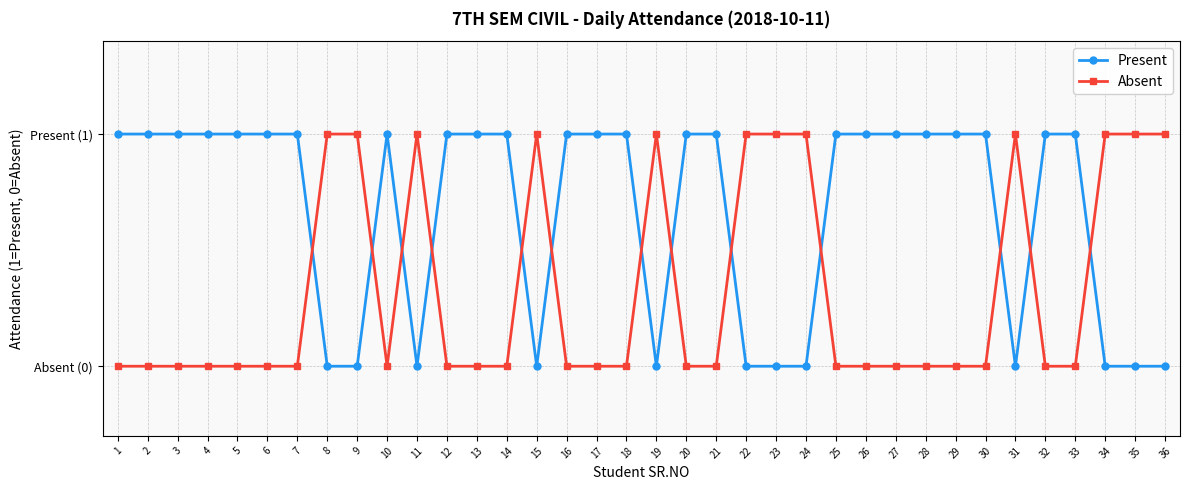

Reading left to right, what are all the values shown in this chart?

Present: 1=1	2=1	3=1	4=1	5=1	6=1	7=1	8=0	9=0	10=1	11=0	12=1	13=1	14=1	15=0	16=1	17=1	18=1	19=0	20=1	21=1	22=0	23=0	24=0	25=1	26=1	27=1	28=1	29=1	30=1	31=0	32=1	33=1	34=0	35=0	36=0
Absent: 1=0	2=0	3=0	4=0	5=0	6=0	7=0	8=1	9=1	10=0	11=1	12=0	13=0	14=0	15=1	16=0	17=0	18=0	19=1	20=0	21=0	22=1	23=1	24=1	25=0	26=0	27=0	28=0	29=0	30=0	31=1	32=0	33=0	34=1	35=1	36=1